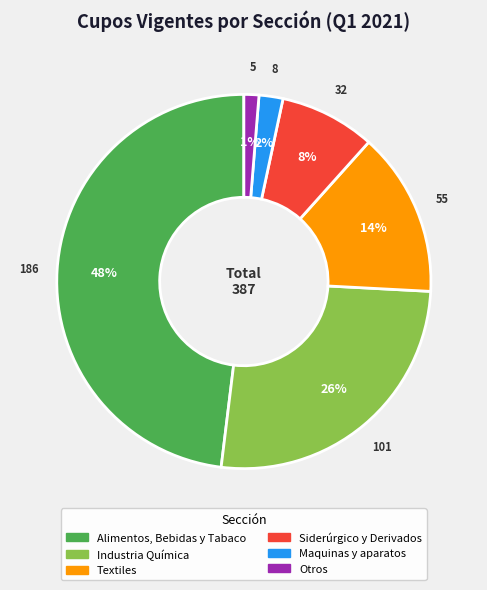

Which category has the biggest portion of the pie?

Alimentos, Bebidas y Tabaco